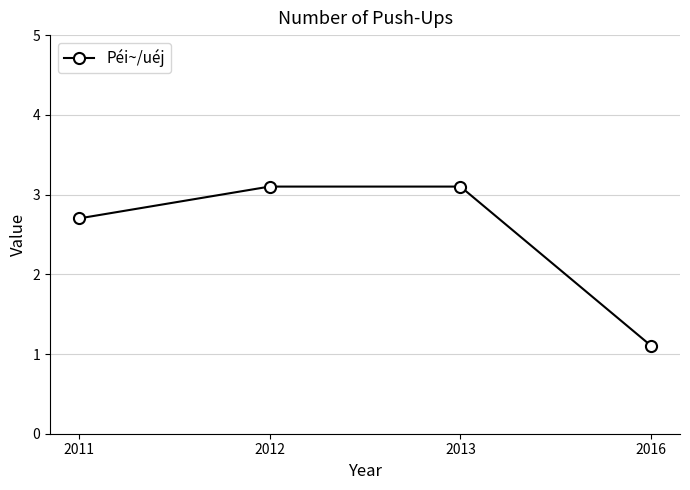

What is the greatest value displayed?

3.1